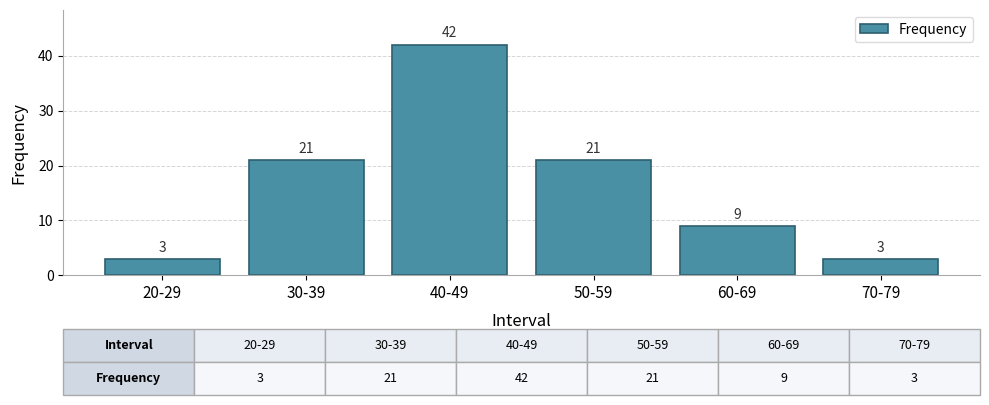

Reading right to left, transcribe all the data shown in this chart.

70-79=3	60-69=9	50-59=21	40-49=42	30-39=21	20-29=3